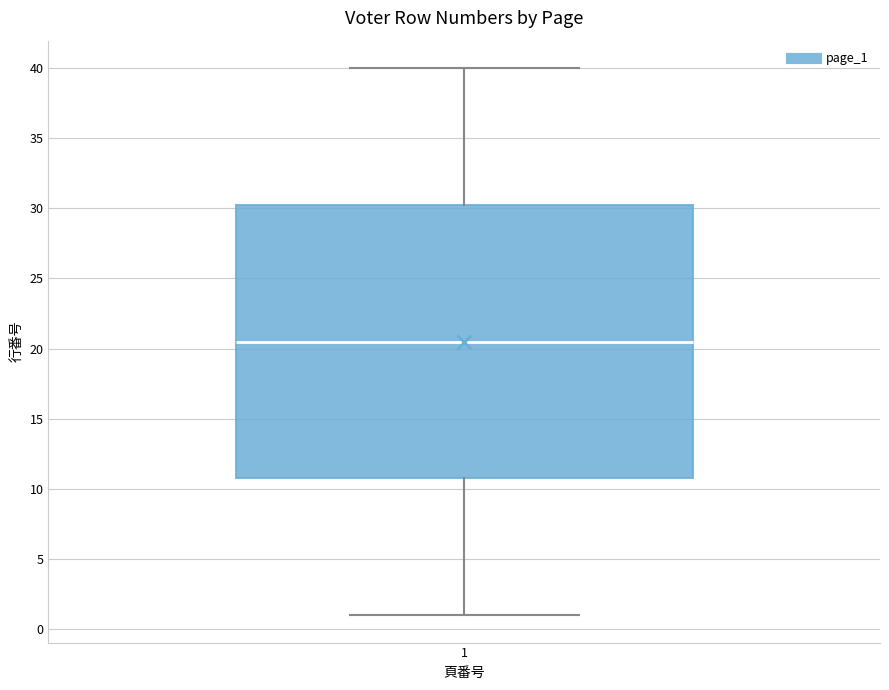

Read this box plot against the y-axis: the position of the median line, the range covered by the box, and the ends of both whiskers. The values are not printed on the chart, so give them approximately, as read against the axis.

median 20.5, box 11.0 to 30.5, whiskers 1.0 to 40.0